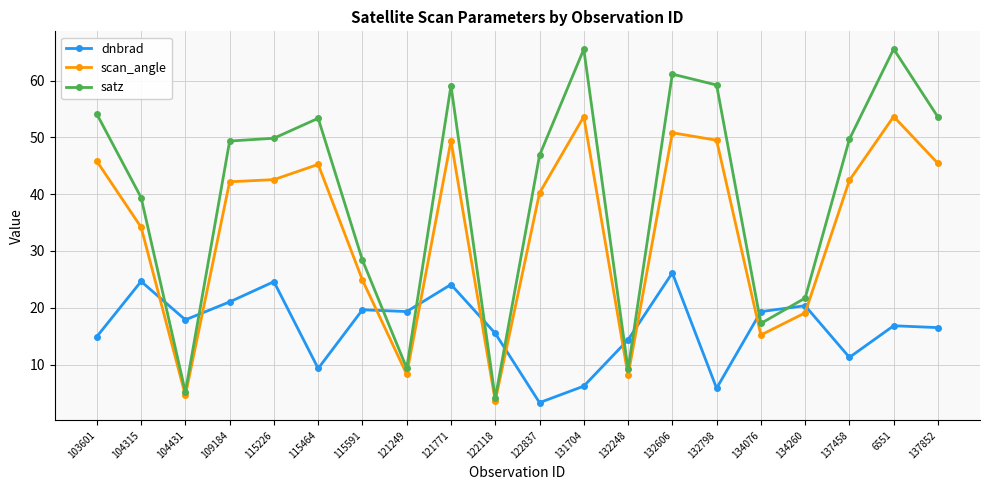

What are all the series names shown in the legend?

dnbrad, scan_angle, satz